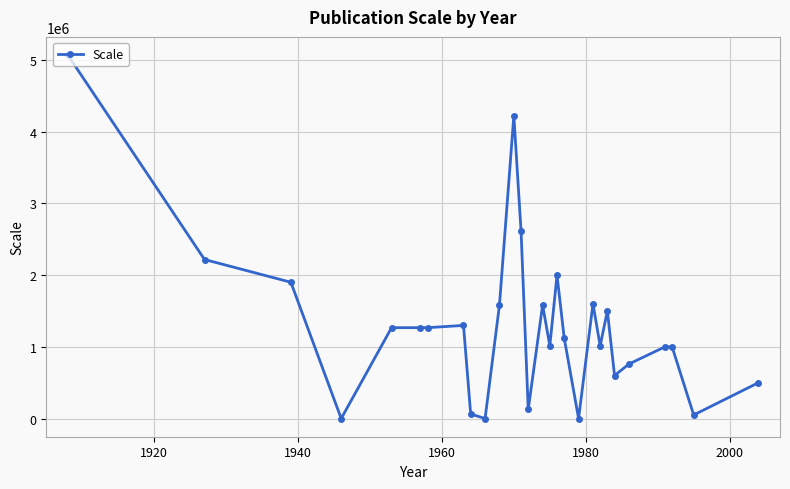

True or false: there are more than 2 points higher than both neighbors.

True